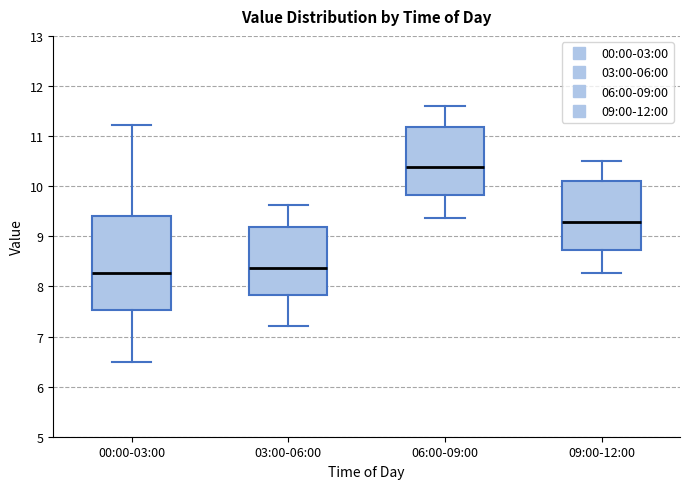

Which box is the tallest, from its lower edge to its upper edge?

00:00-03:00